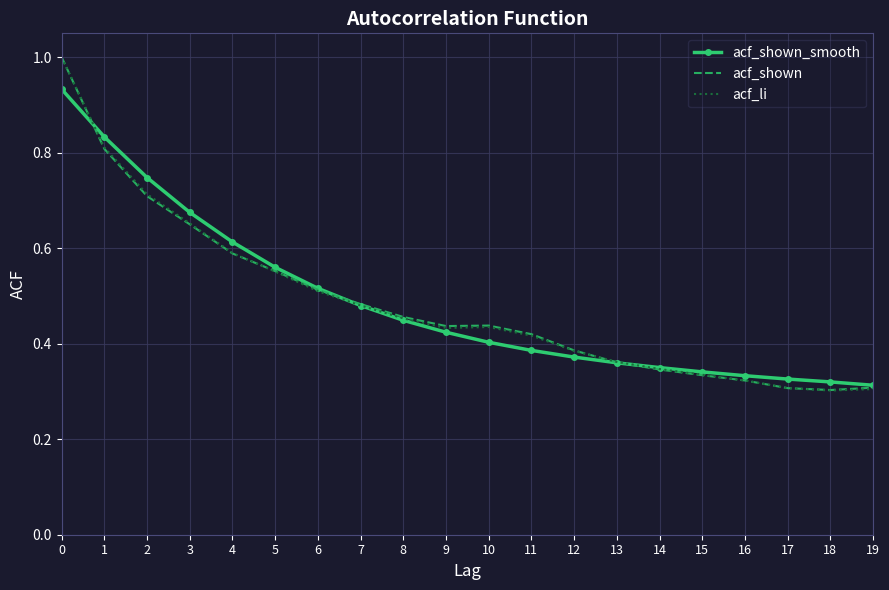

Which series changed the most between 0 and 9?

acf_li